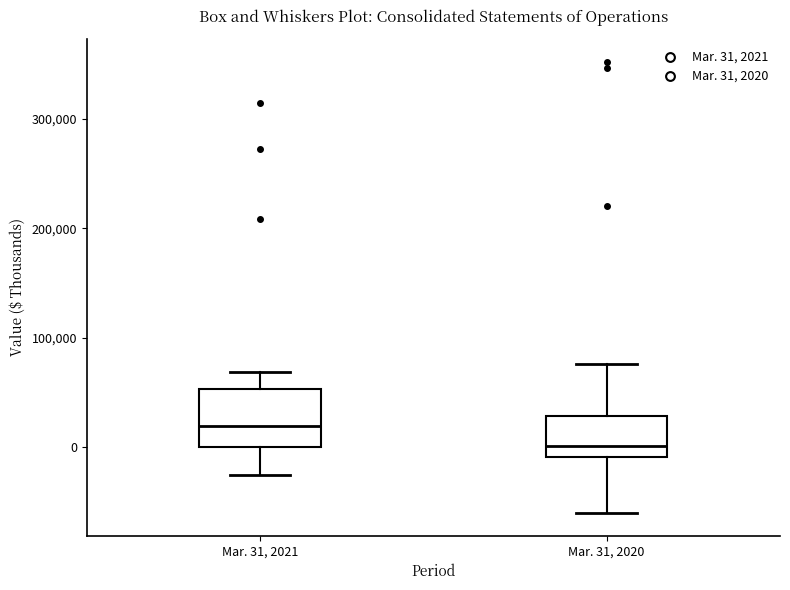

Comparing the boxes themselves (not the whiskers), which one is the tallest?

Mar. 31, 2021